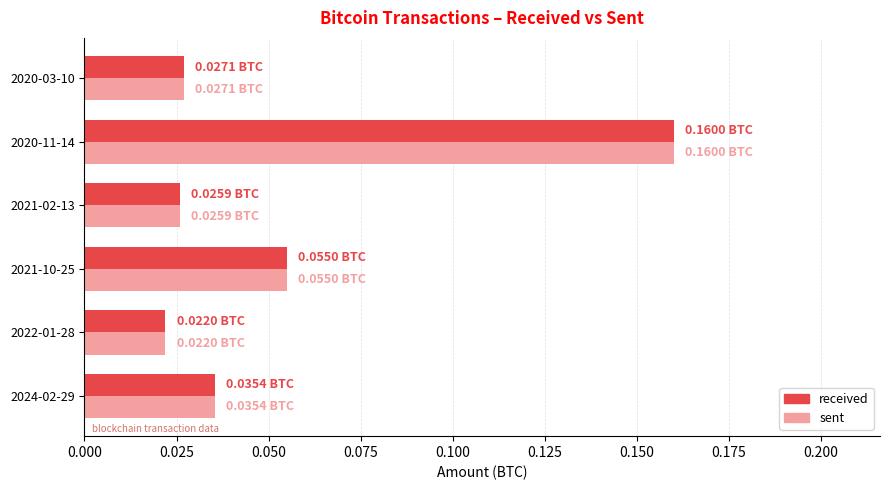

At which category is the sum across all series the highest?

2020-11-14